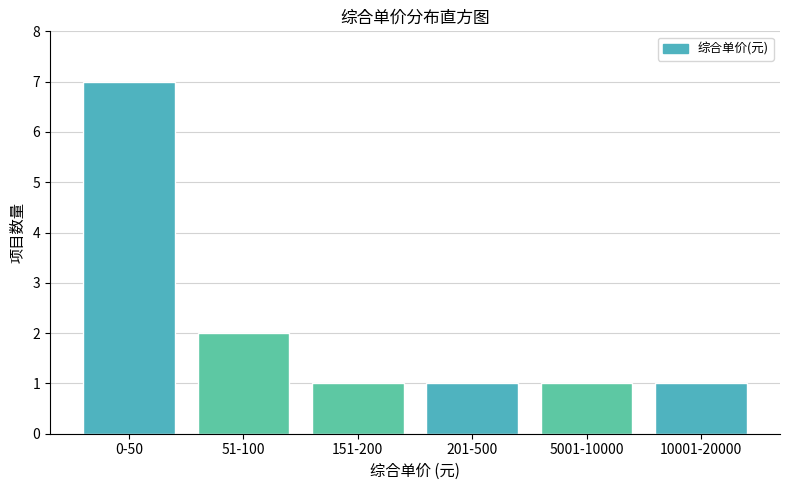

Reading left to right, list all the values displayed in this chart.

7	2	1	1	1	1